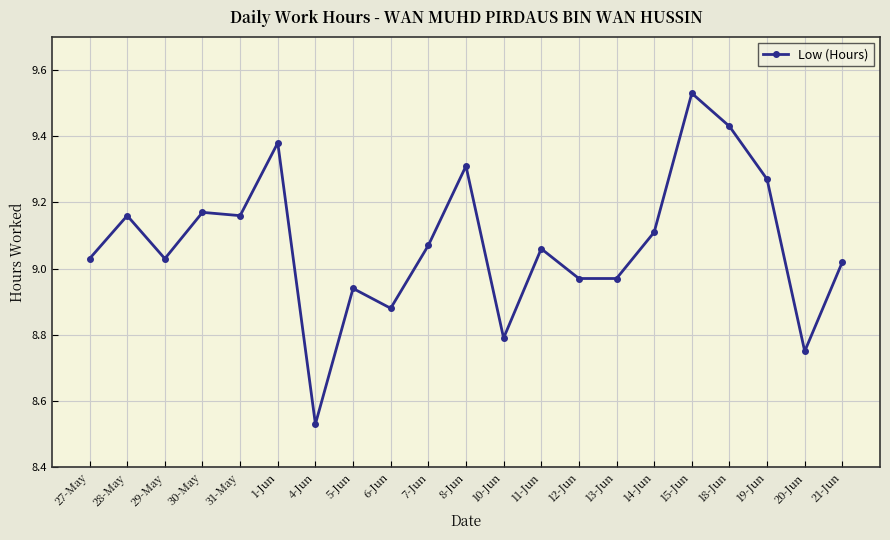

Does the chart display data point markers on the line(s)?

Yes